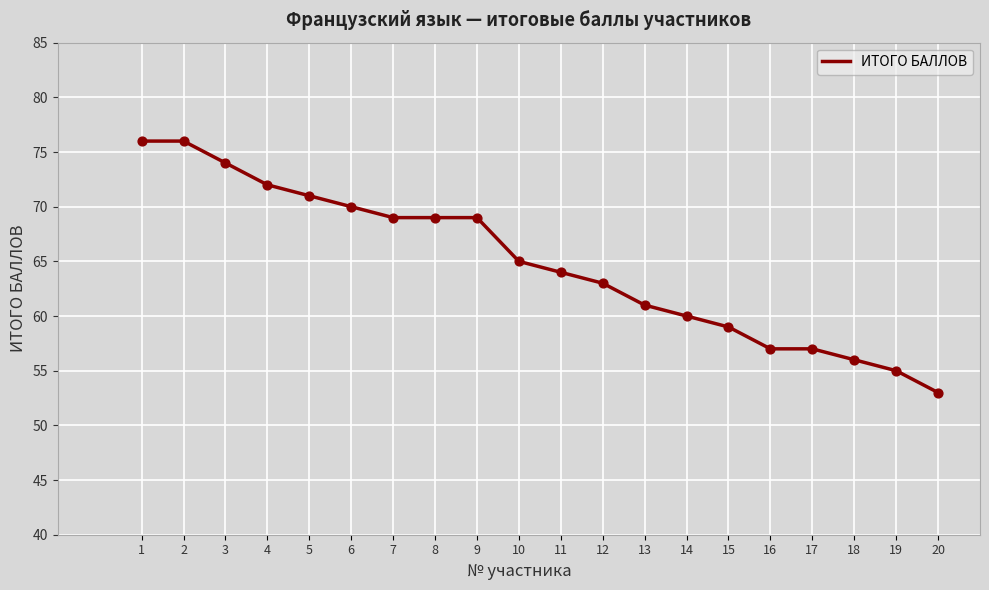

What is the change in value from 1 to 13?

-15